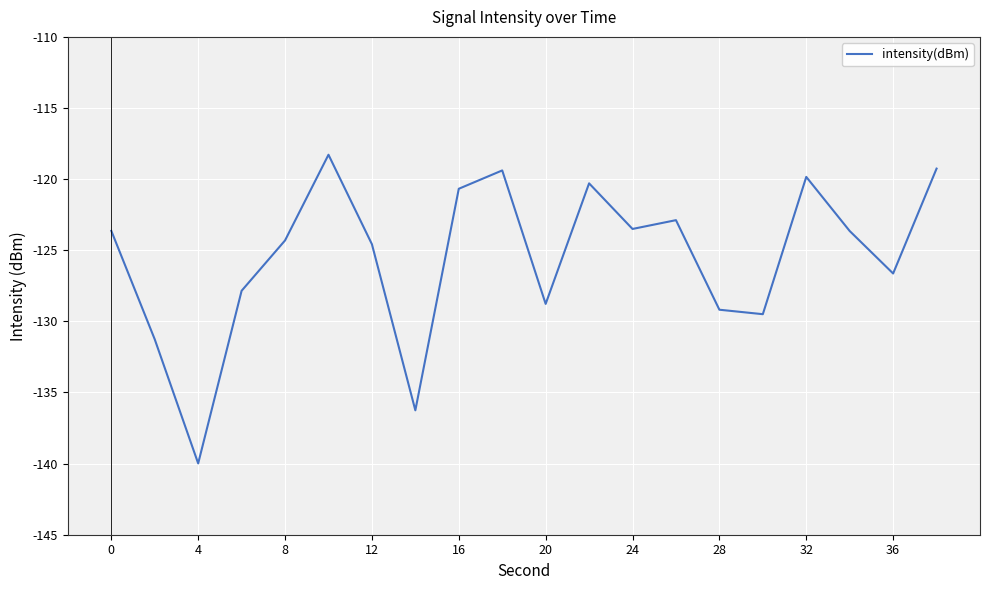

What is the minimum value shown in the chart?

-140.0